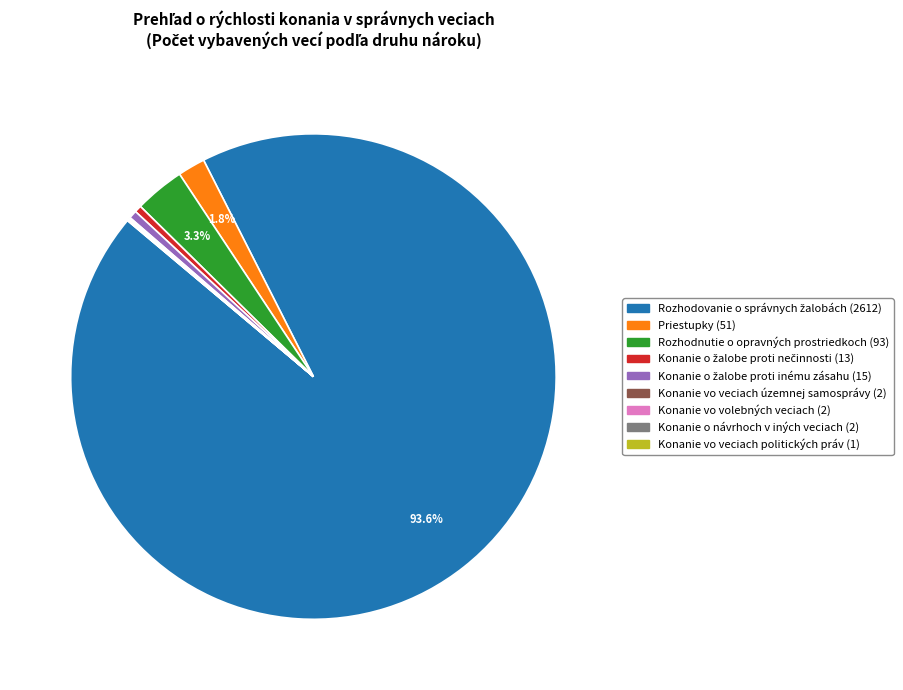

How many segments does this pie chart have?

9